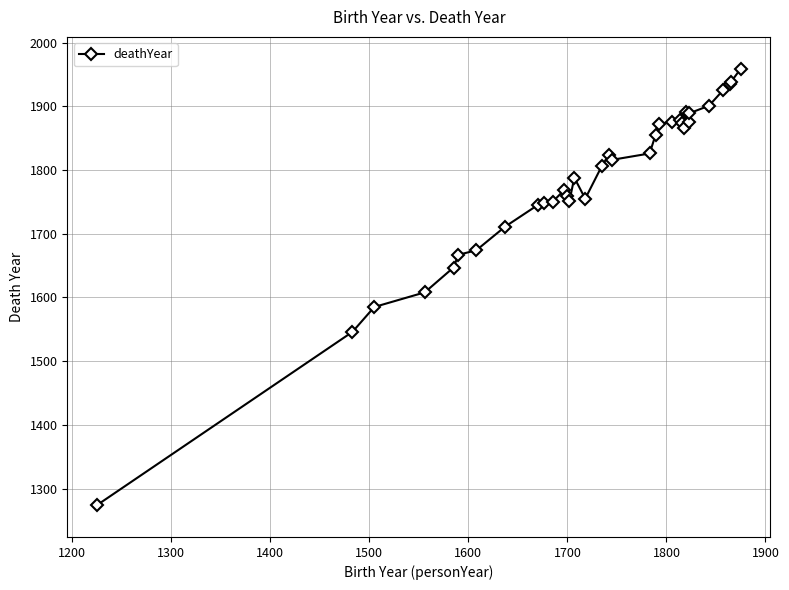

Reading right to left, what are all the values shown in this chart?

1959	1938	1935	1925	1901	1889	1876	1891	1866	1874	1878	1876	1872	1855	1826	1816	1824	1807	1755	1788	1751	1760	1769	1750	1749	1745	1711	1674	1667	1647	1608	1585	1546	1274